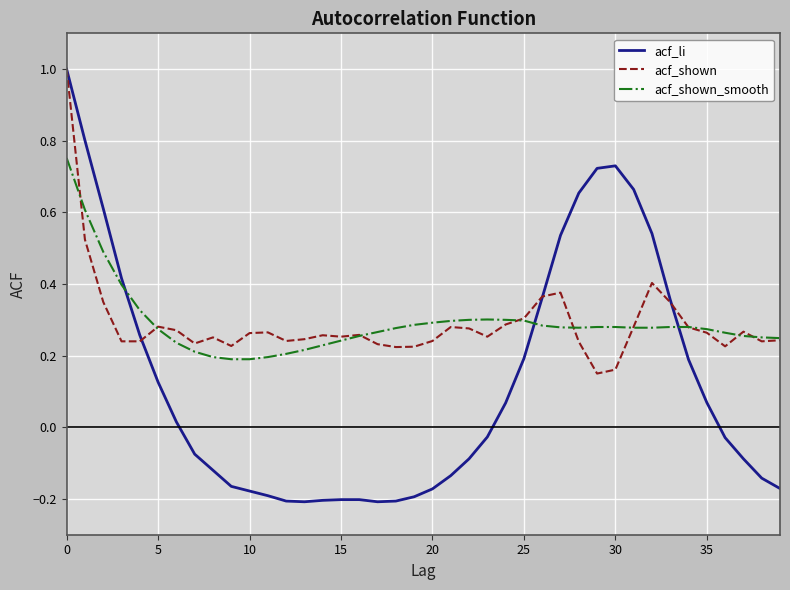

Which series has the largest range (max minus min)?

acf_li